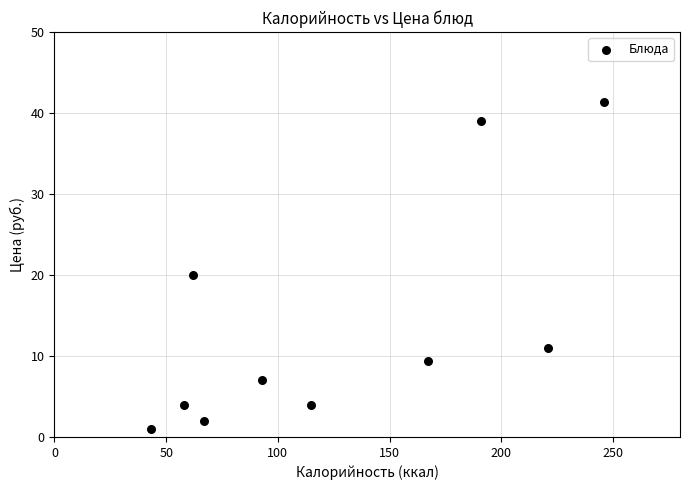

What is the average Y value?

13.9